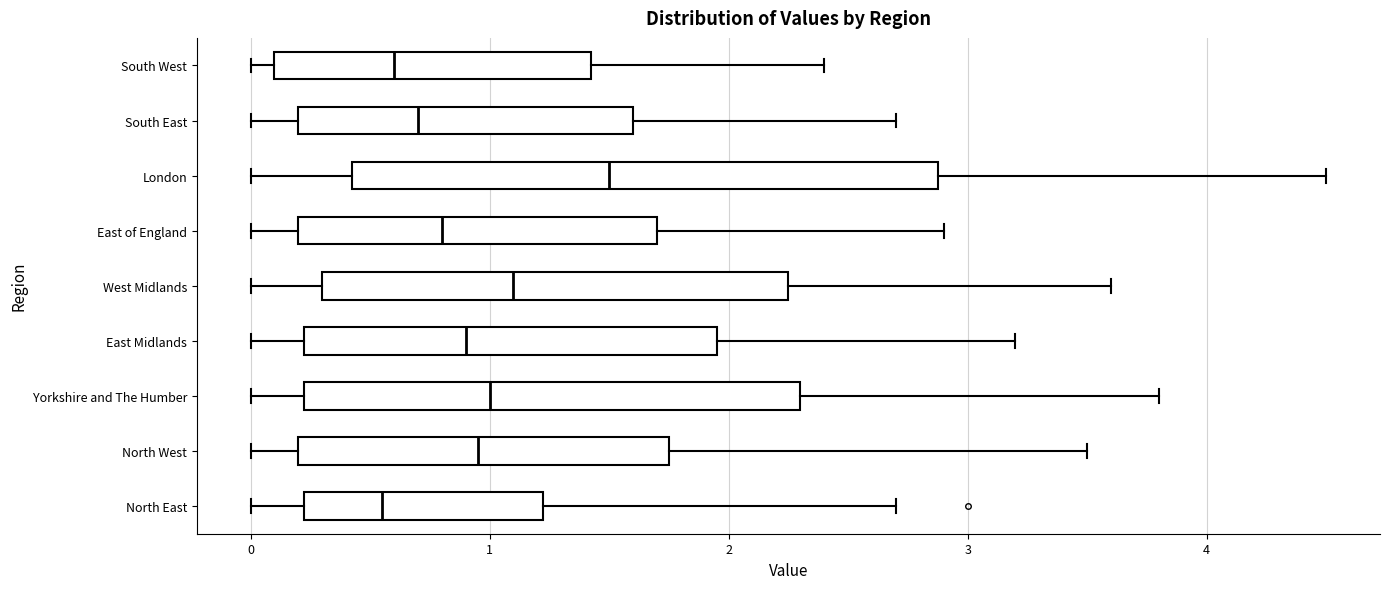

Where is the left edge of the box for South East on the x-axis? The values are not printed on the chart, so give them approximately, as read against the axis.

0.2